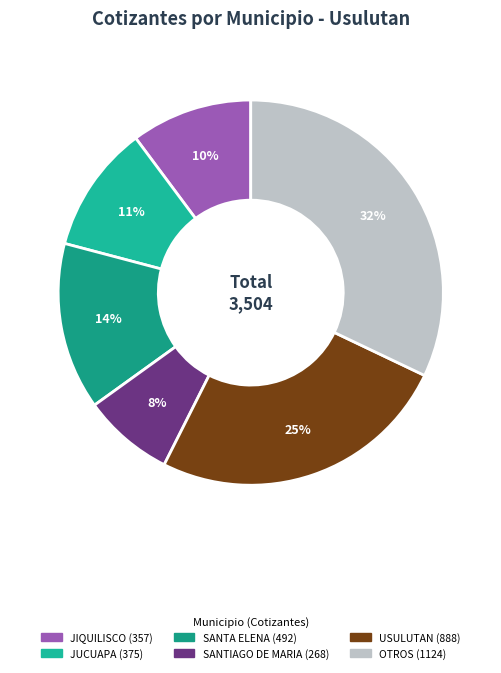

Does any single category account for the majority?

No